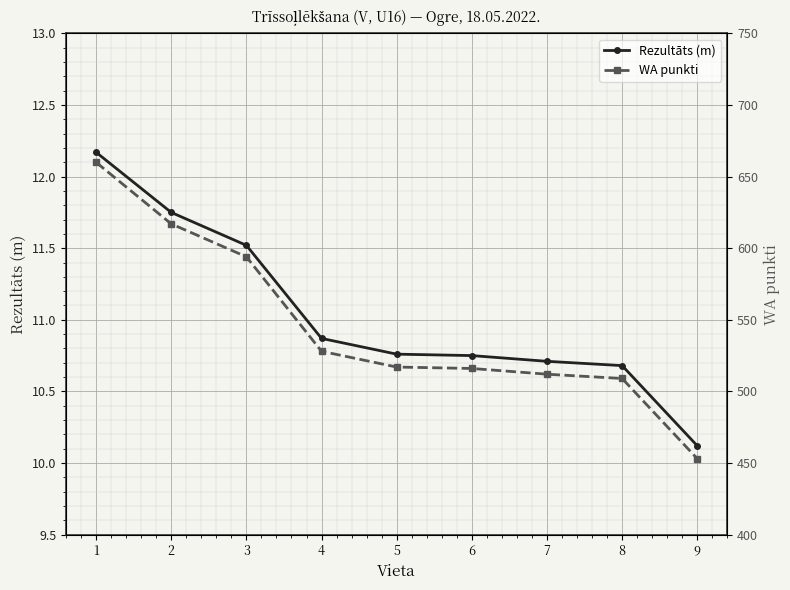

What is the difference between the maximum and minimum values in the WA punkti series?

207.0